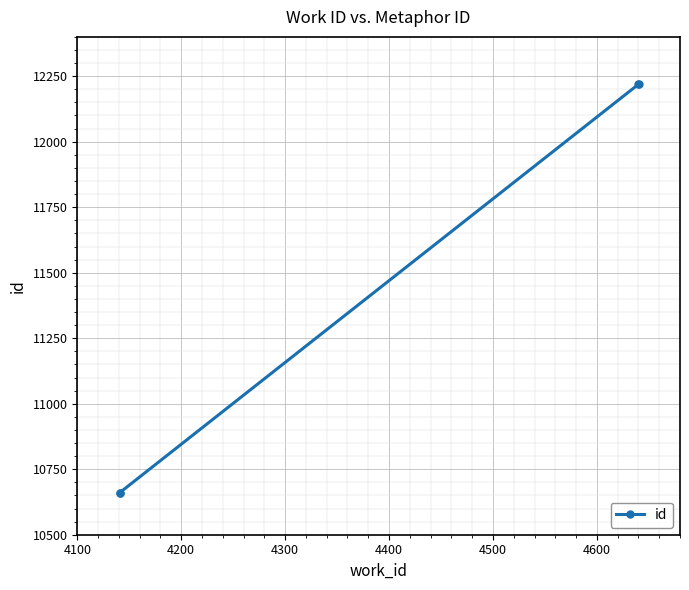

True or false: the data has more than 0 interior local peaks.

False